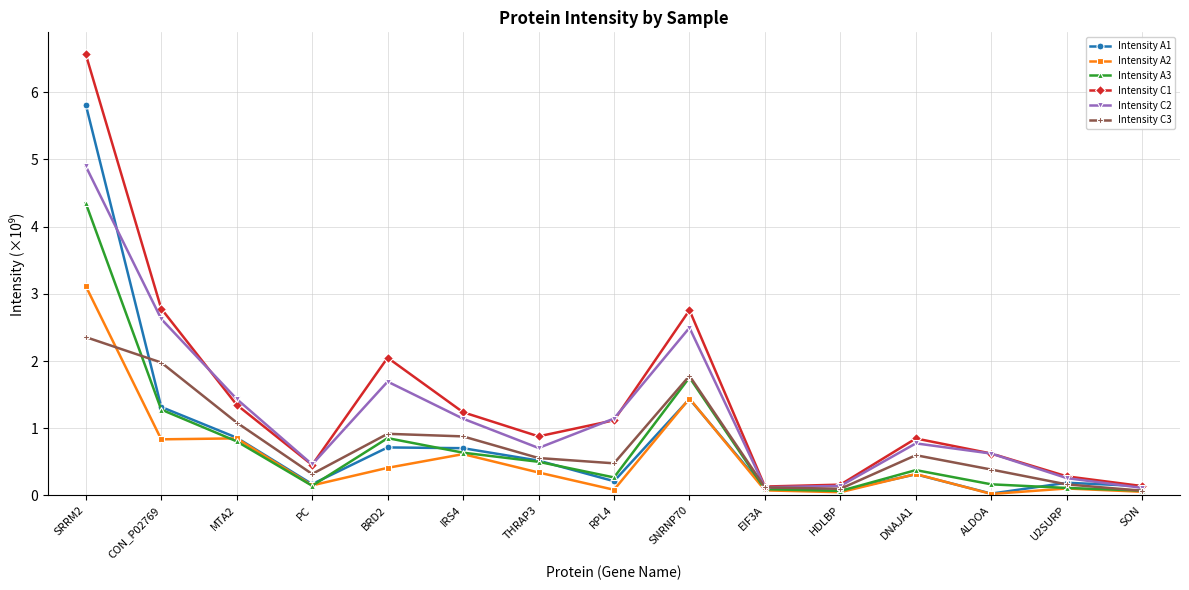

What is the difference between the maximum and minimum values in the Intensity A3 series?

4.3